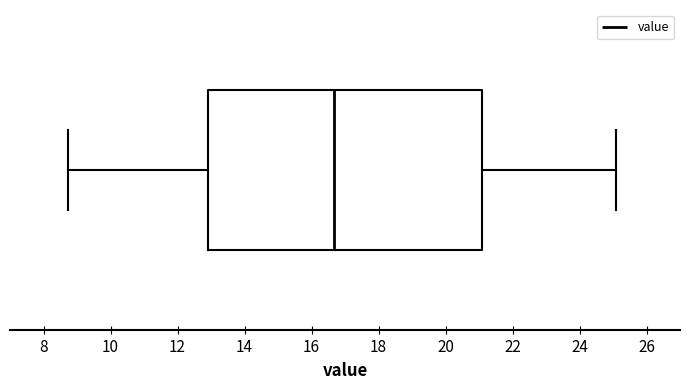

Where does the median line of the box sit on the x-axis? The values are not printed on the chart, so give them approximately, as read against the axis.

16.6